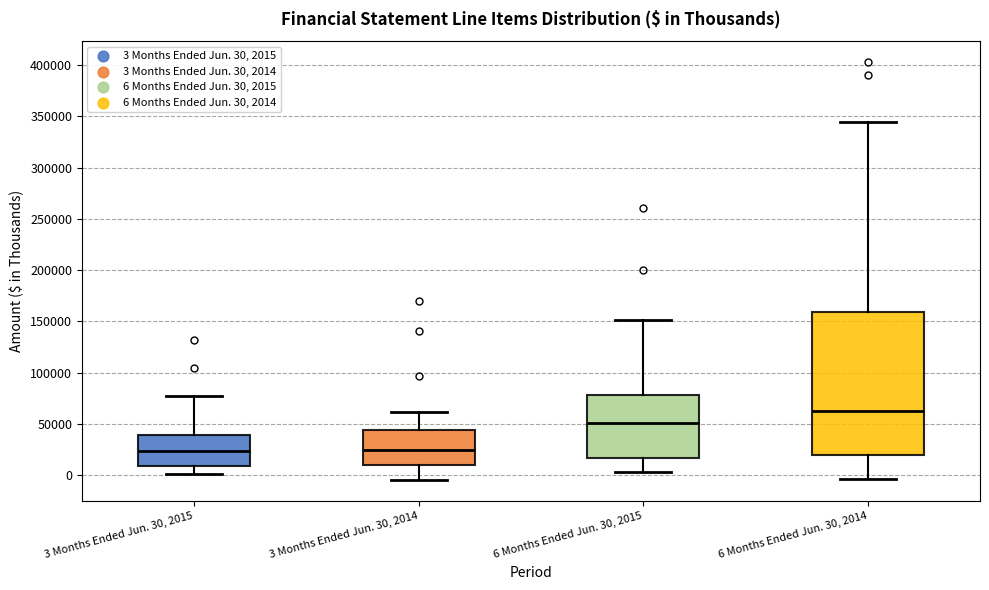

Comparing the boxes themselves (not the whiskers), which one is the tallest?

6 Months Ended Jun. 30, 2014